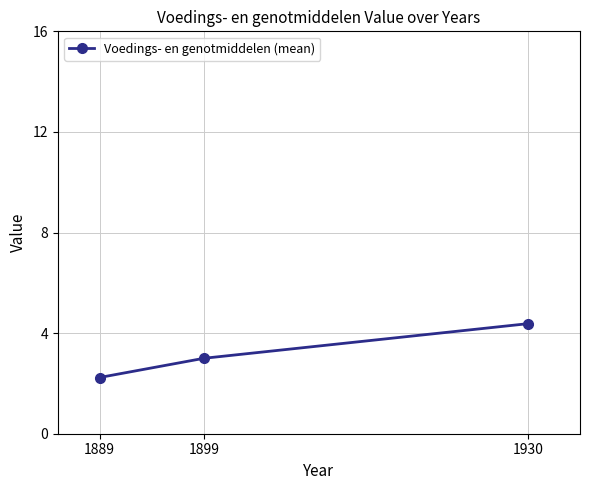

What is the approximate value at 1930?

4.4